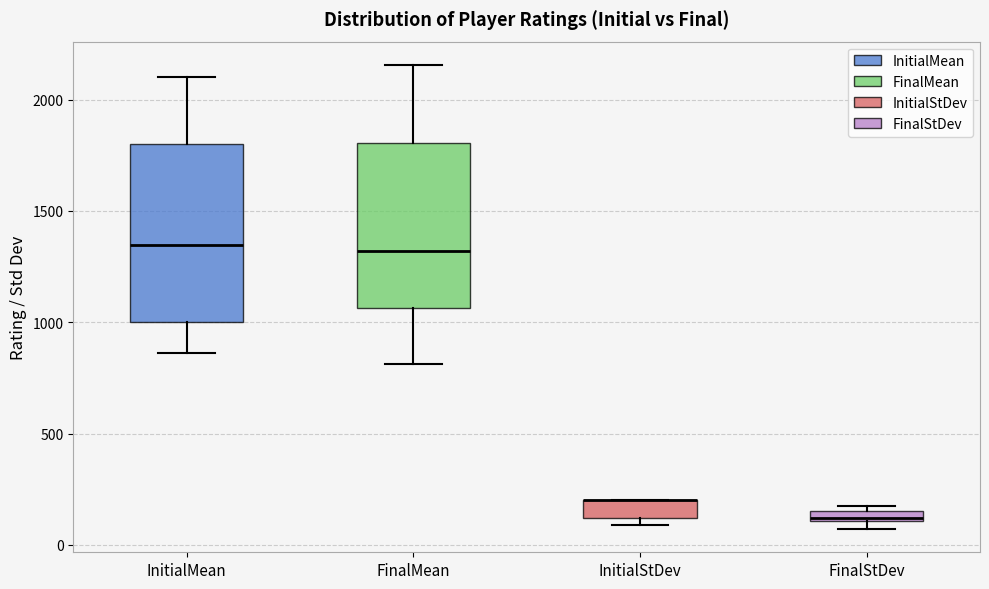

Where is the lower edge of the box for InitialStDev on the y-axis? The values are not printed on the chart, so give them approximately, as read against the axis.

100